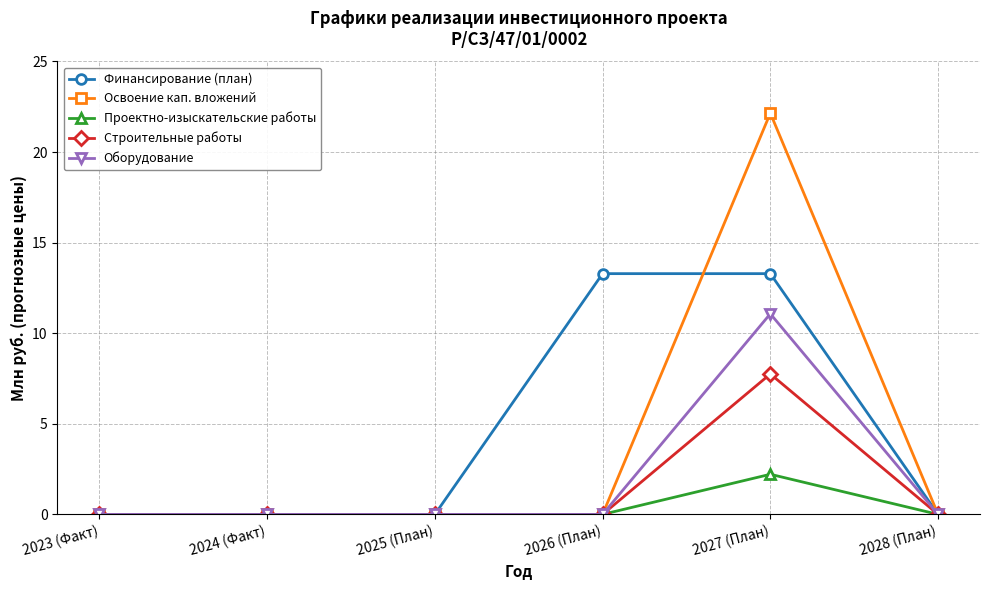

What position from the right is 2028 (План)?

1